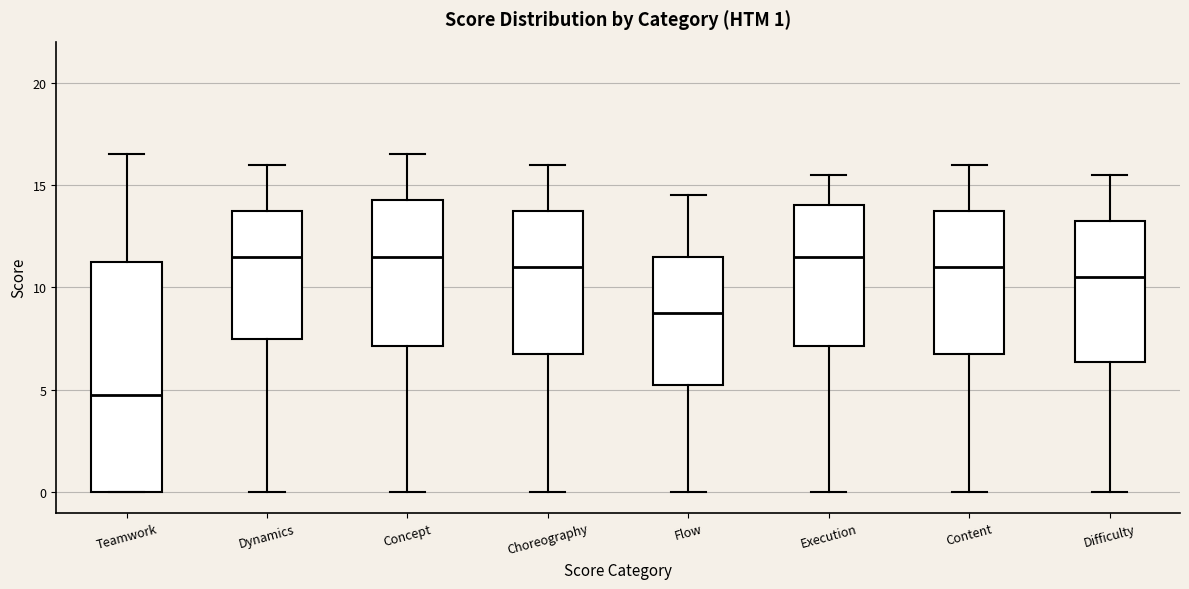

Comparing the boxes themselves (not the whiskers), which one is the tallest?

Teamwork